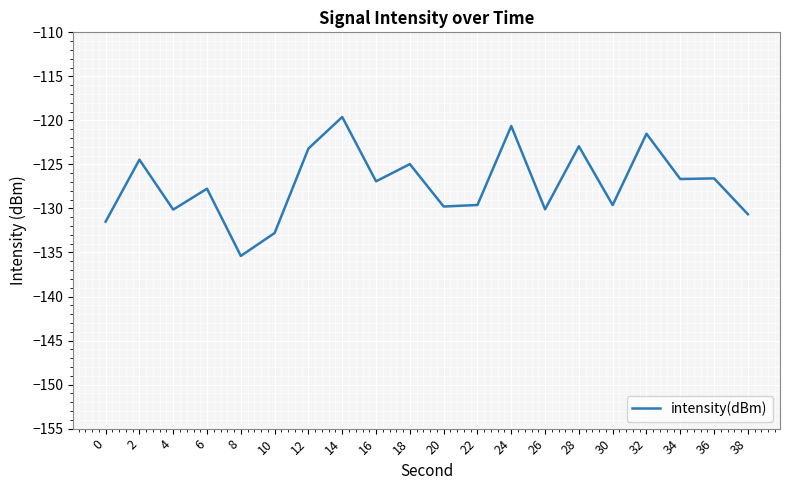

What is the difference between the values at 30 and 16?

2.7